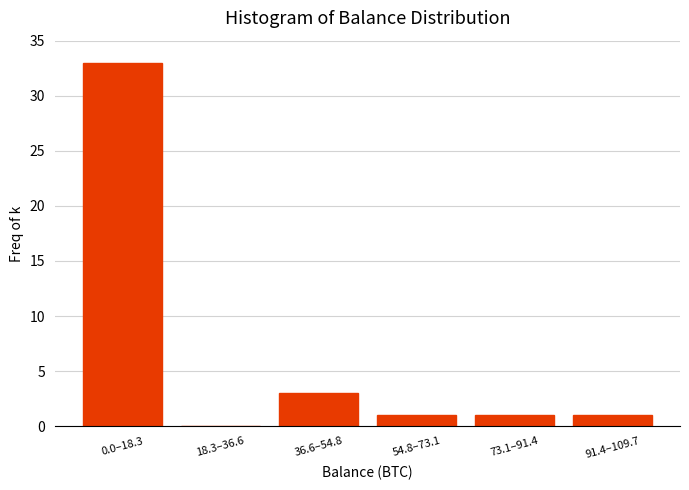

Reading right to left, extract all data points from this chart.

91.4–109.7=1	73.1–91.4=1	54.8–73.1=1	36.6–54.8=3	18.3–36.6=0	0.0–18.3=33